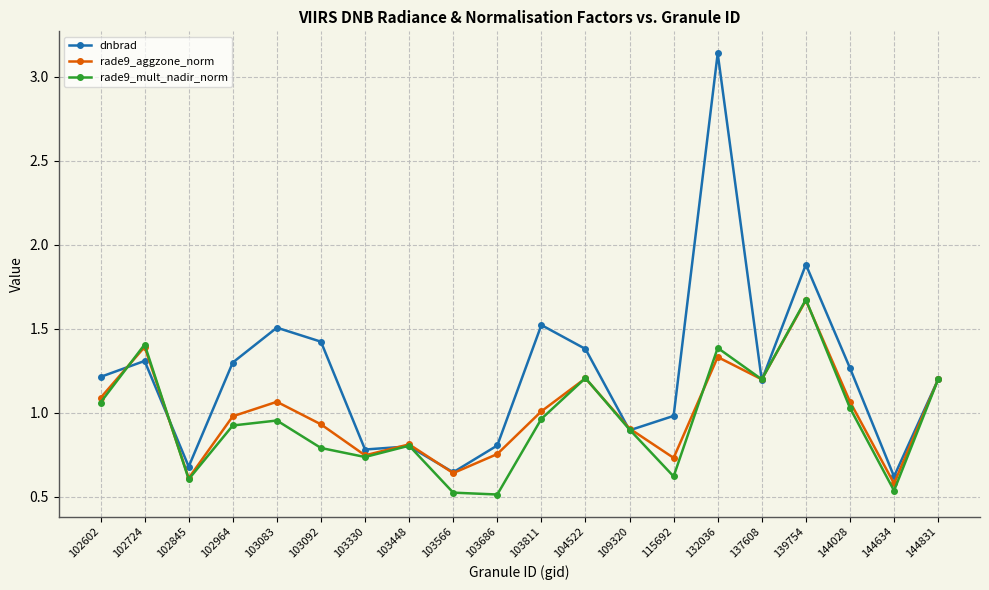

What are all the series names shown in the legend?

dnbrad, rade9_aggzone_norm, rade9_mult_nadir_norm